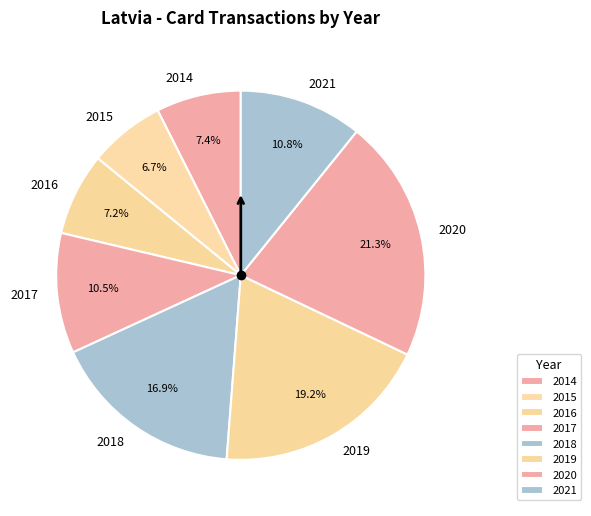

How many segments does this pie chart have?

8